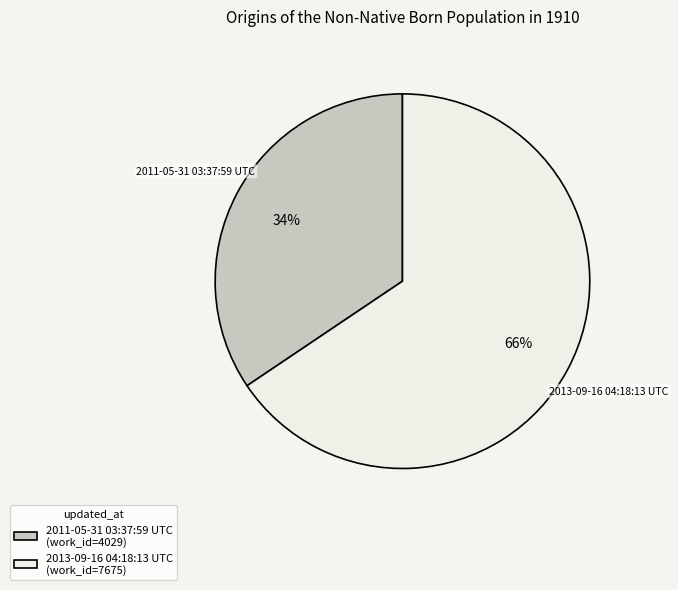

Approximately how many times larger is the value at 2013-09-16 04:18:13 UTC (work_id=7675) compared to 2011-05-31 03:37:59 UTC (work_id=4029)?

1.9